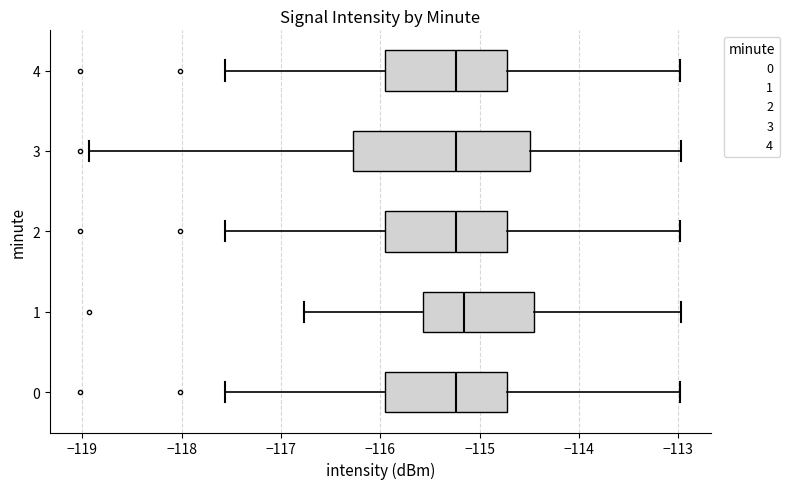

Which box is the widest, from its left edge to its right edge?

3